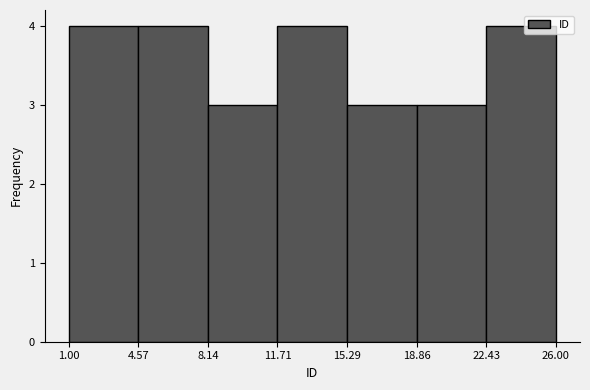

How tall is the bar that spans 1.00 to 4.57 on the x-axis? The values are not printed on the chart, so give them approximately, as read against the axis.

4